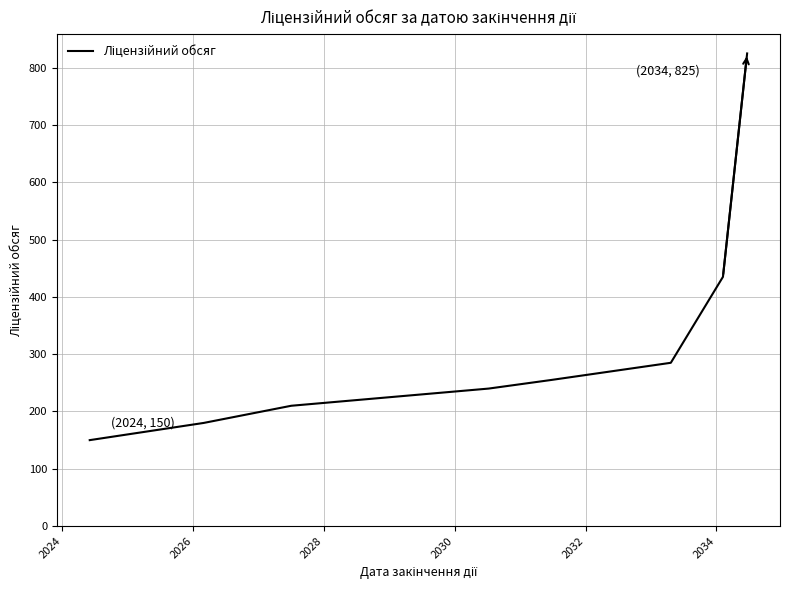

What is the difference between the maximum and second lowest values?

645